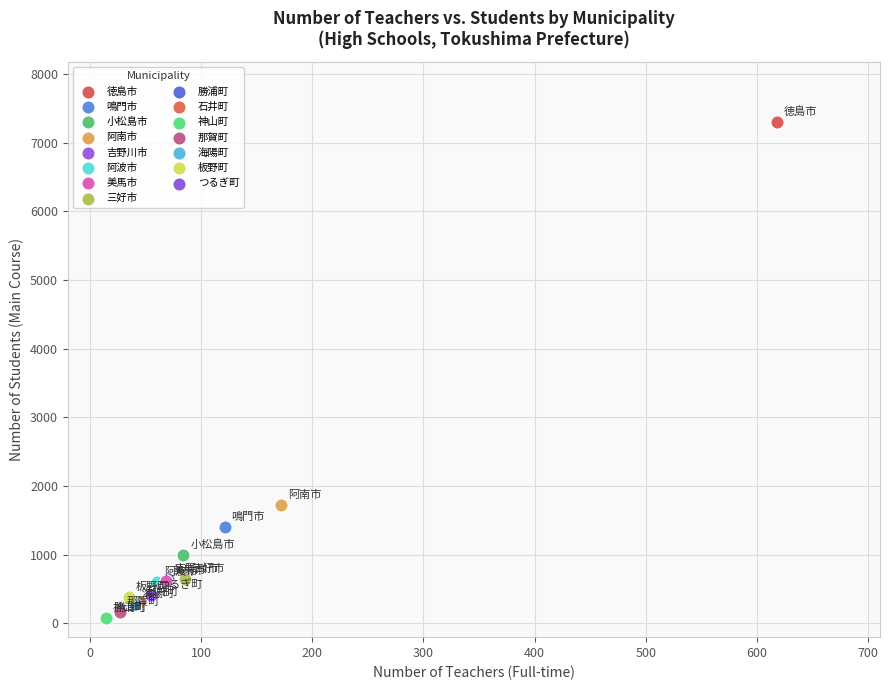

What are all the series names shown in the legend?

徳島市, 鳴門市, 小松島市, 阿南市, 吉野川市, 阿波市, 美馬市, 三好市, 勝浦町, 石井町, 神山町, 那賀町, 海陽町, 板野町, つるぎ町